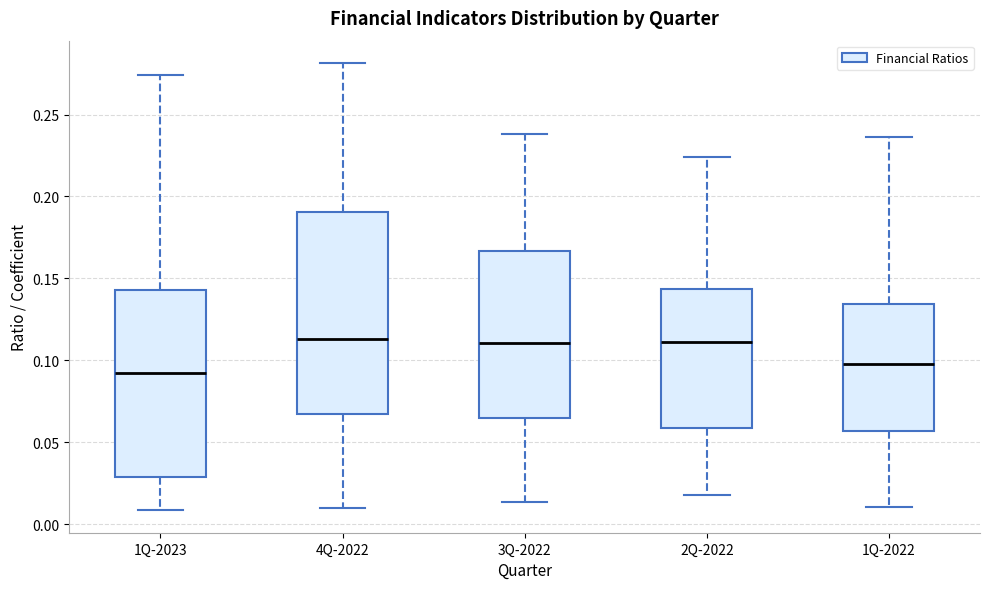

Where is the upper edge of the box for 4Q-2022 on the y-axis? The values are not printed on the chart, so give them approximately, as read against the axis.

0.190